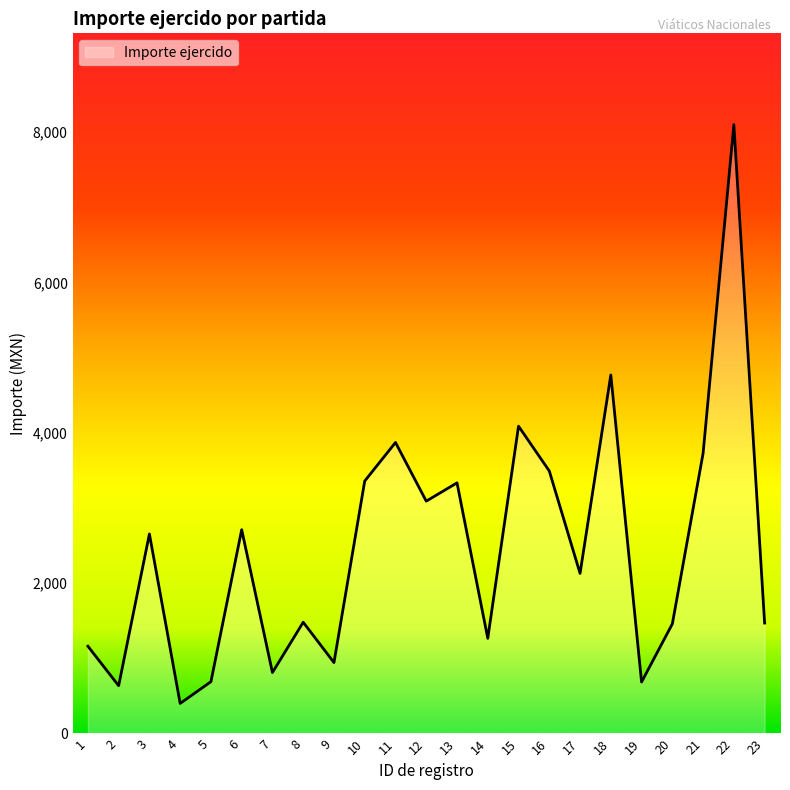

Between 11 and 20, which is larger?

11